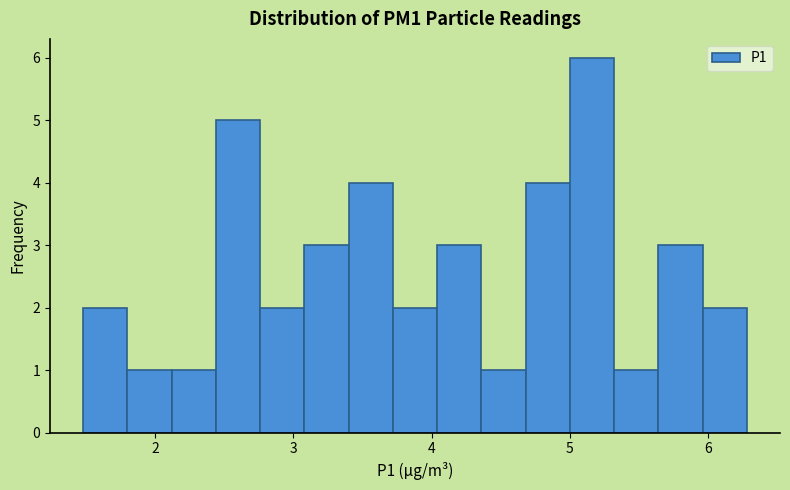

Around what value on the x-axis is the tallest bar? Give the approximate position of its centre, as read against the axis.

5.2